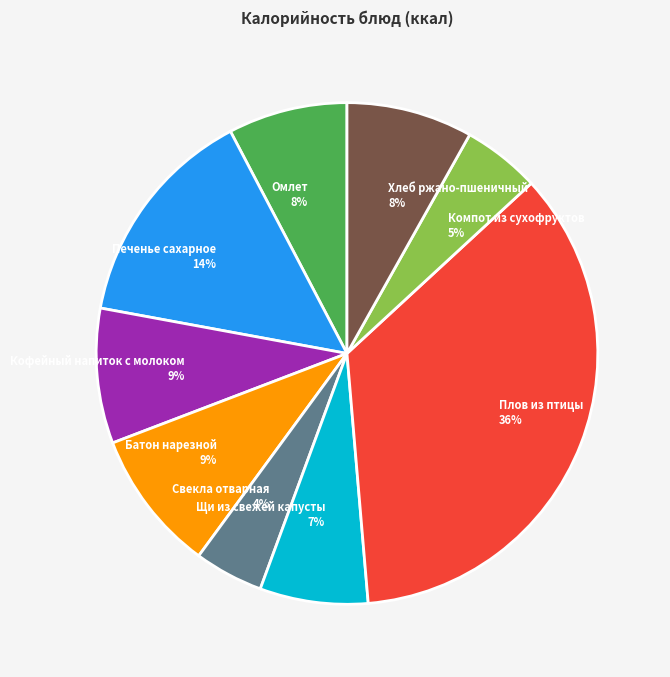

The Батон нарезной slice represents 24% of the pie. True or false?

False